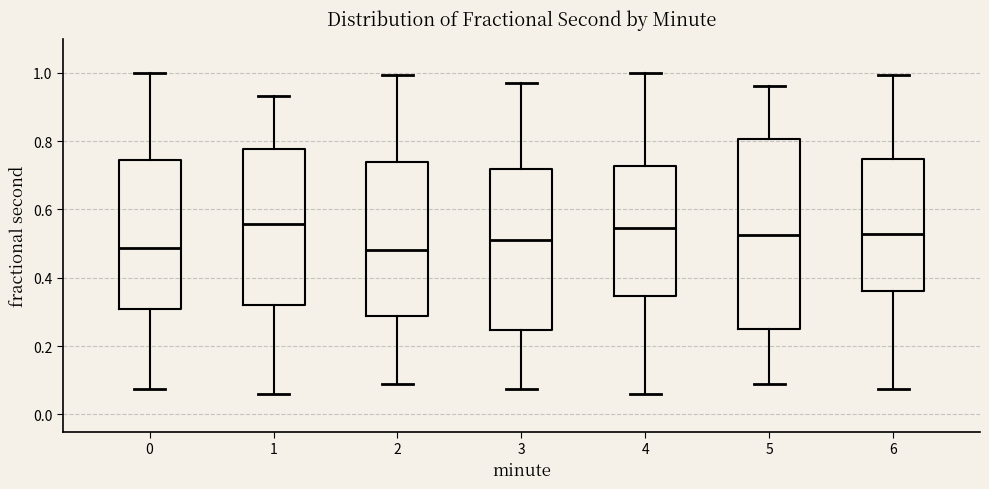

Comparing the boxes themselves (not the whiskers), which one is the tallest?

5